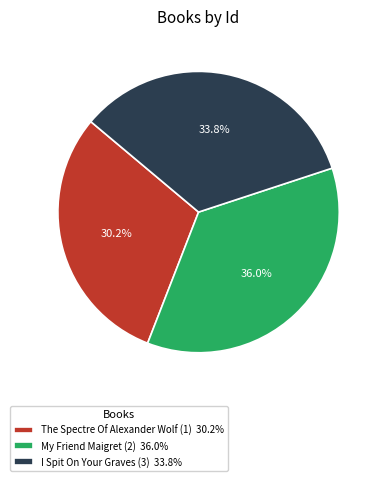

What percentage is NOT represented by I Spit On Your Graves (3)?

66.2%